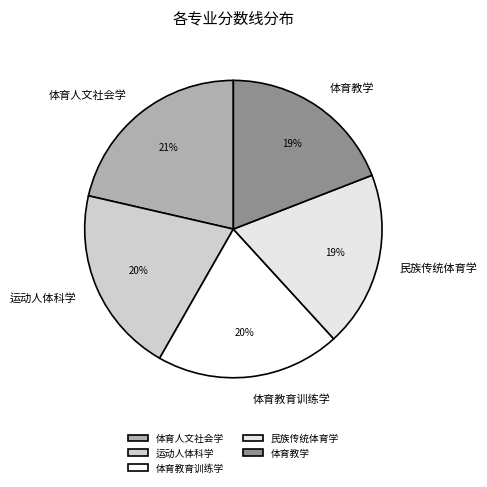

To the nearest percent, what is the average slice percentage?

20%